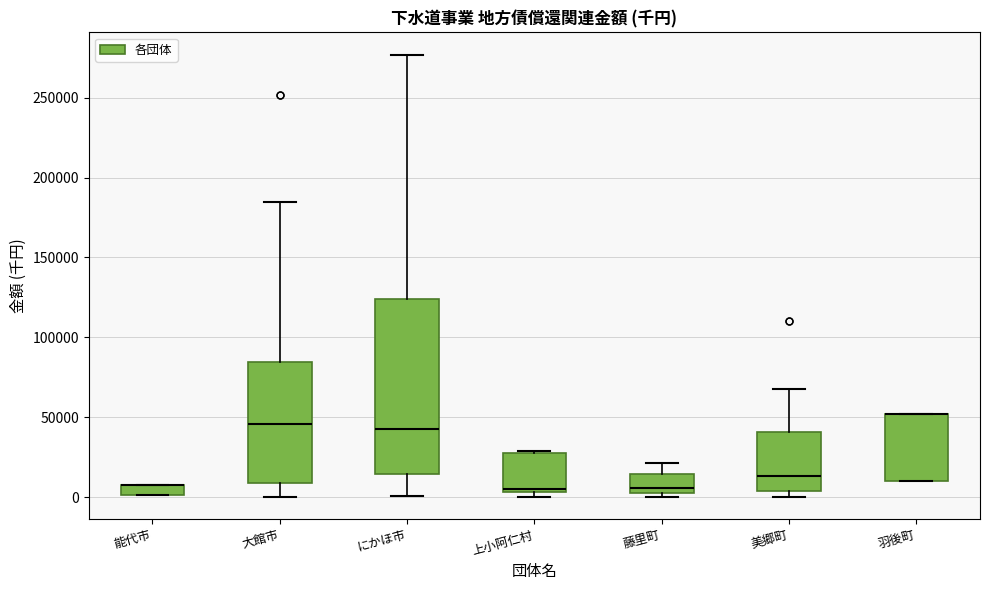

Comparing the boxes themselves (not the whiskers), which one is the tallest?

にかほ市